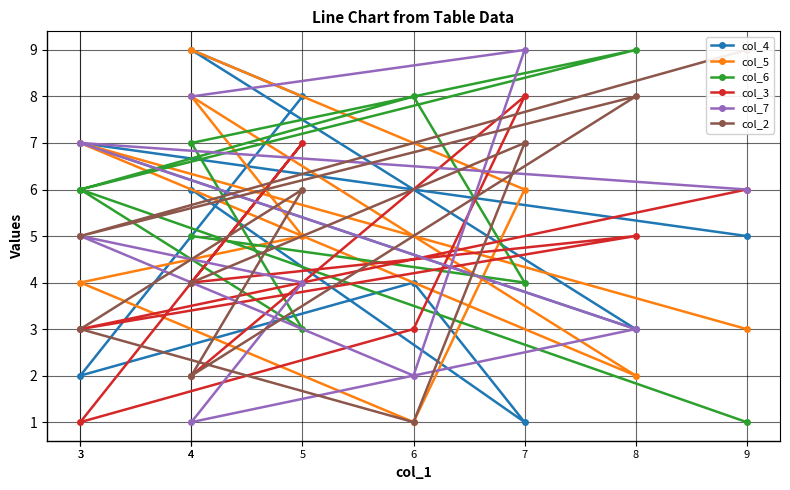

How many interior local peaks does the col_4 series have?

3